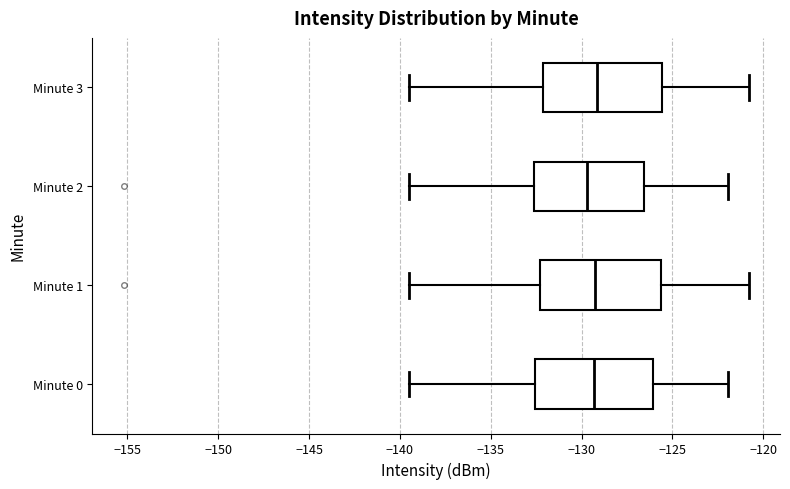

Reading bottom to top, transcribe this box plot: for each box, give where its median line is, the range the box spans, and where its two whiskers end, as read against the x-axis. The values are not printed on the chart, so give them approximately, as read against the axis.

Minute 0: median -129.5, box -132.5 to -126.0, whiskers -139.5 to -122.0
Minute 1: median -129.5, box -132.5 to -125.5, whiskers -139.5 to -121.0
Minute 2: median -129.5, box -132.5 to -126.5, whiskers -139.5 to -122.0
Minute 3: median -129.0, box -132.0 to -125.5, whiskers -139.5 to -121.0